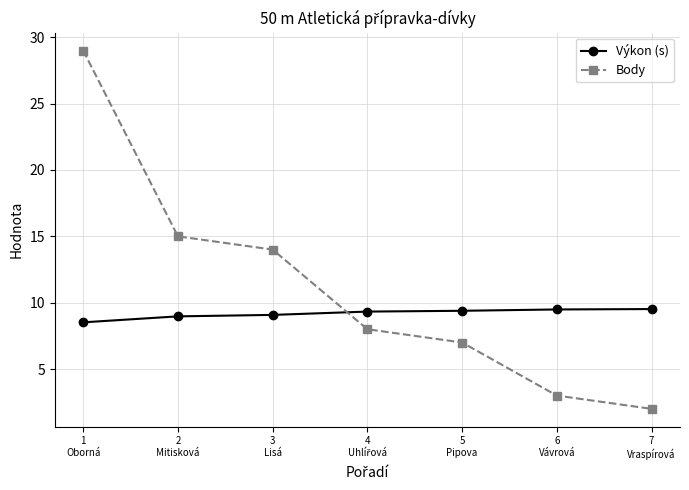

What is the sum of all Výkon (s) values?

64.3